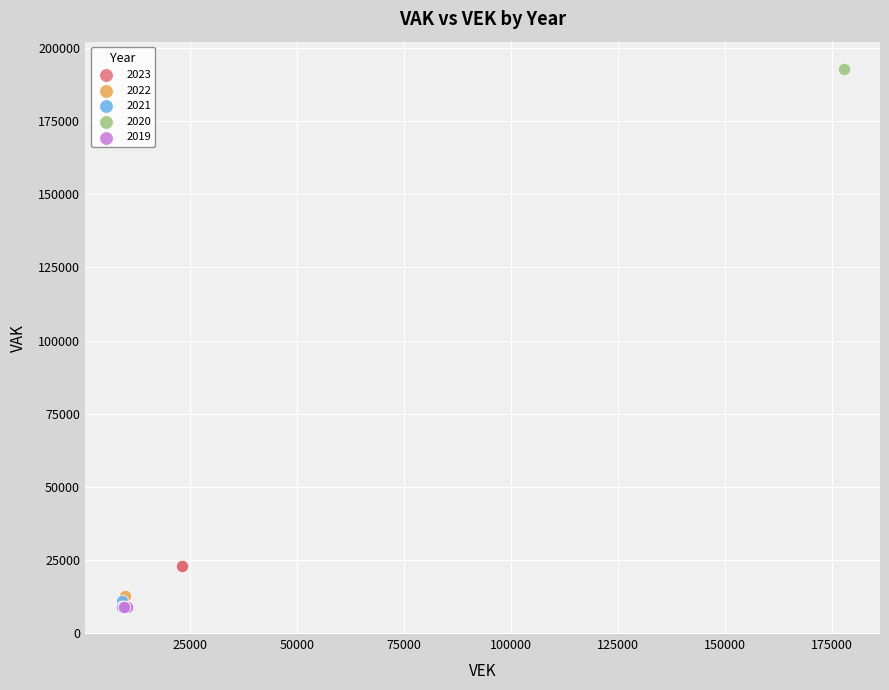

Which series reaches the maximum Y coordinate?

2020